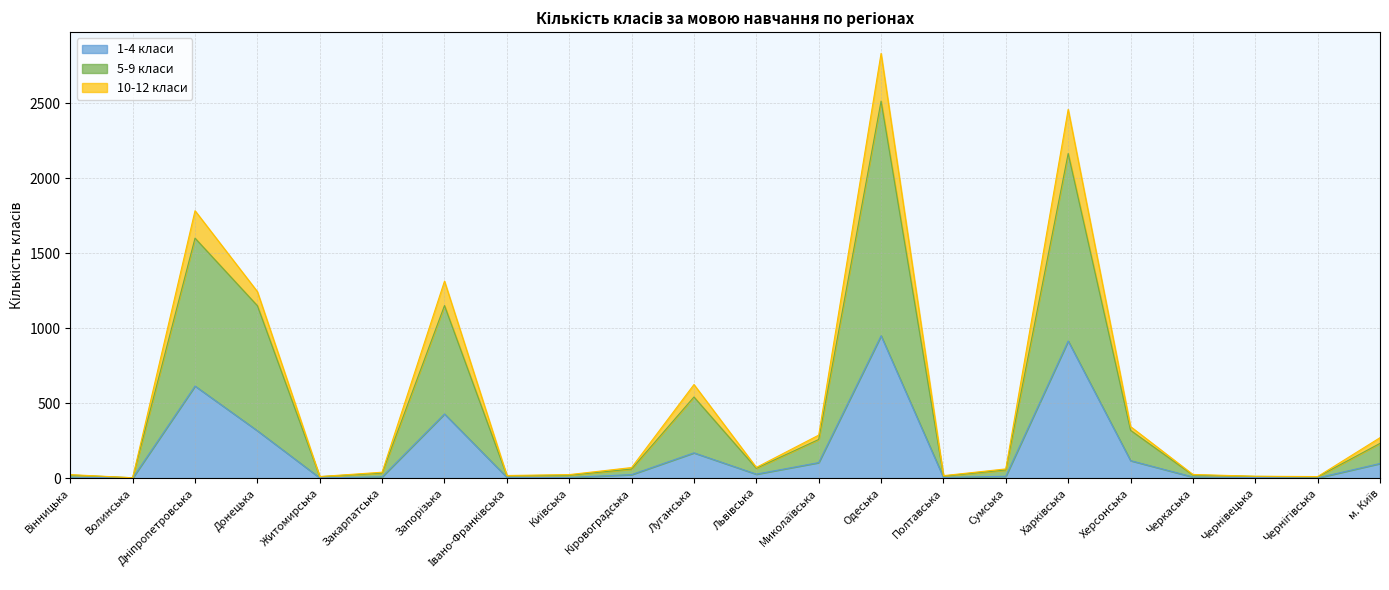

At which category is the sum across all series the highest?

Одеська